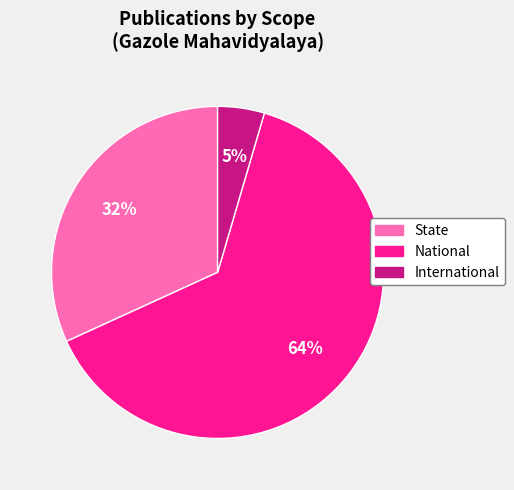

Rank the categories by value from lowest to highest.

International, State, National